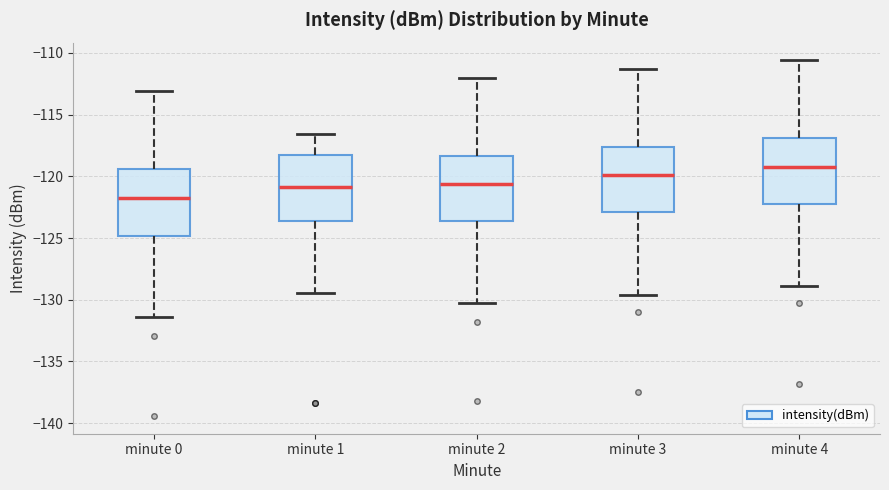

Which box has the highest median line?

minute 4